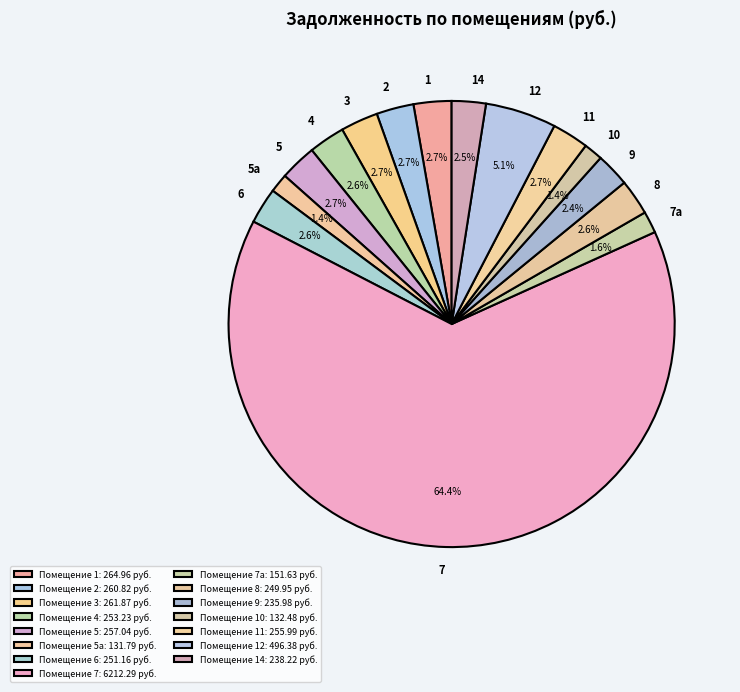

How many slices are in this pie chart?

15